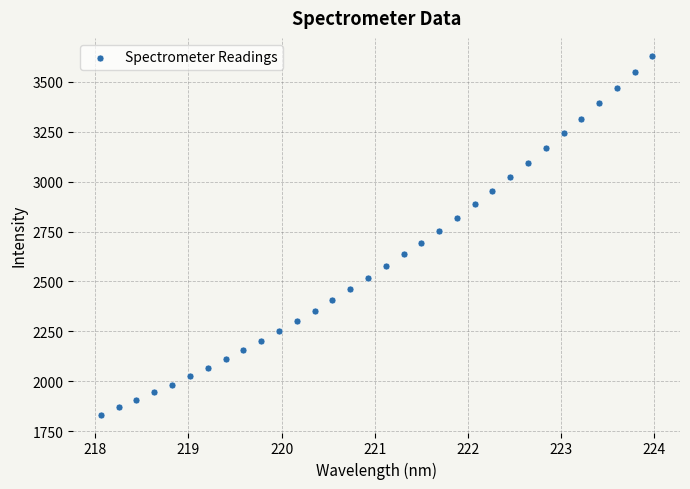

What is the range of Y values (max minus min)?

1796.8